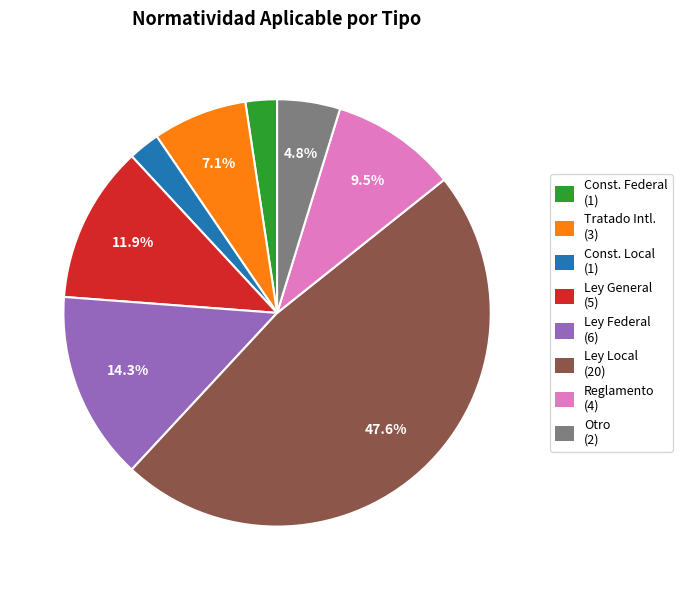

Is there a majority slice in this chart?

No